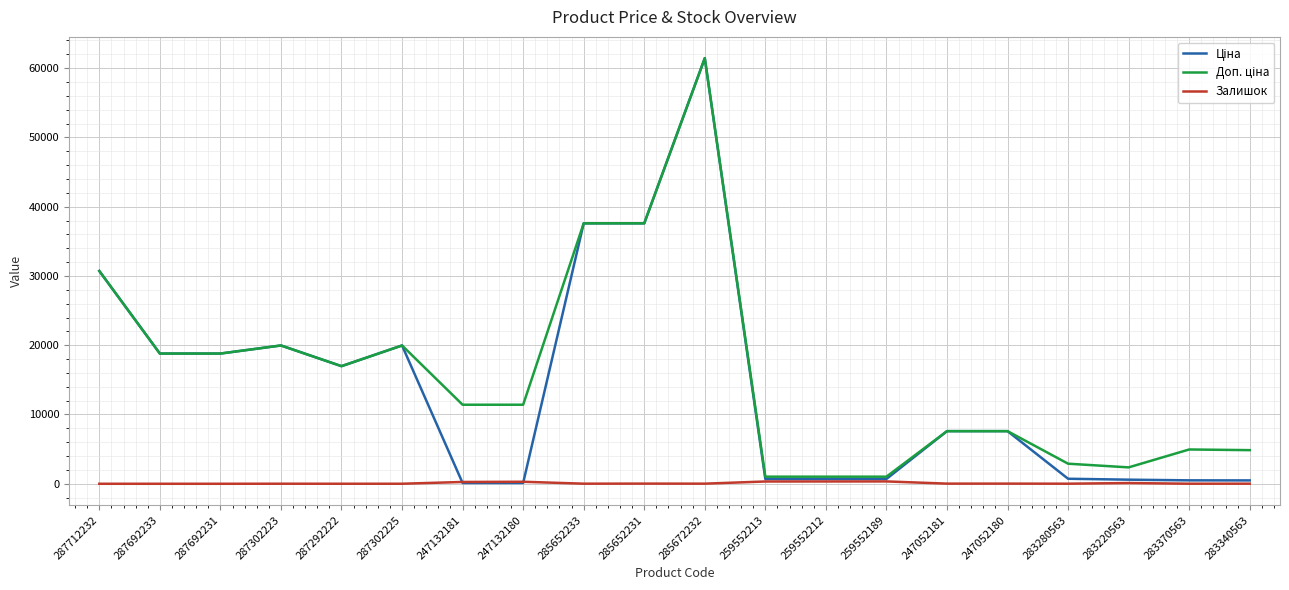

What is the spread (max minus min) of values at 287692233?

18796.8